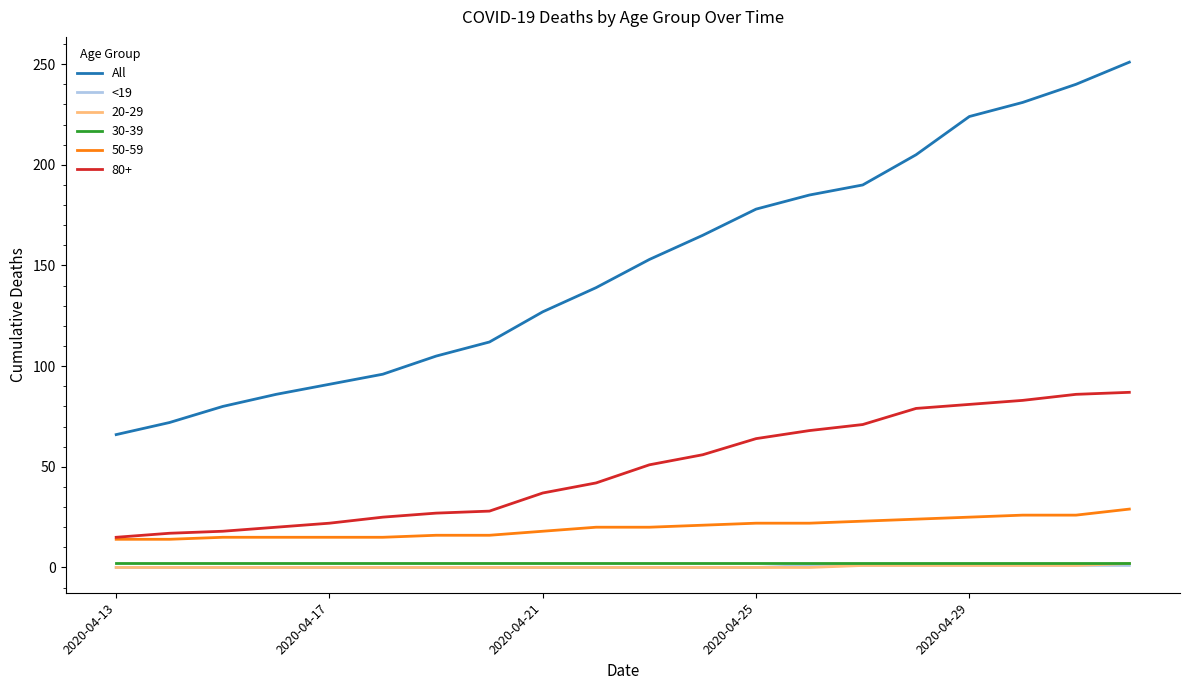

How many values in the All series are below 153?

10